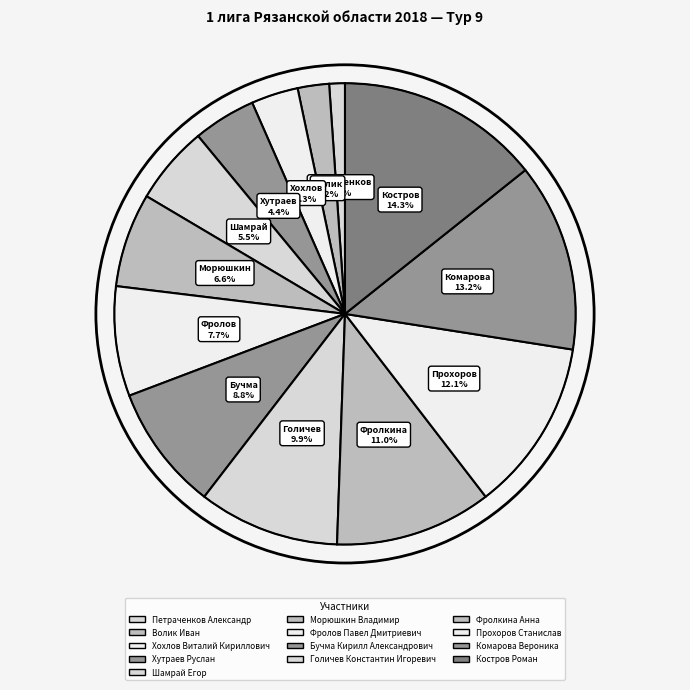

To the nearest percent, what portion does Костров Роман represent?

14%